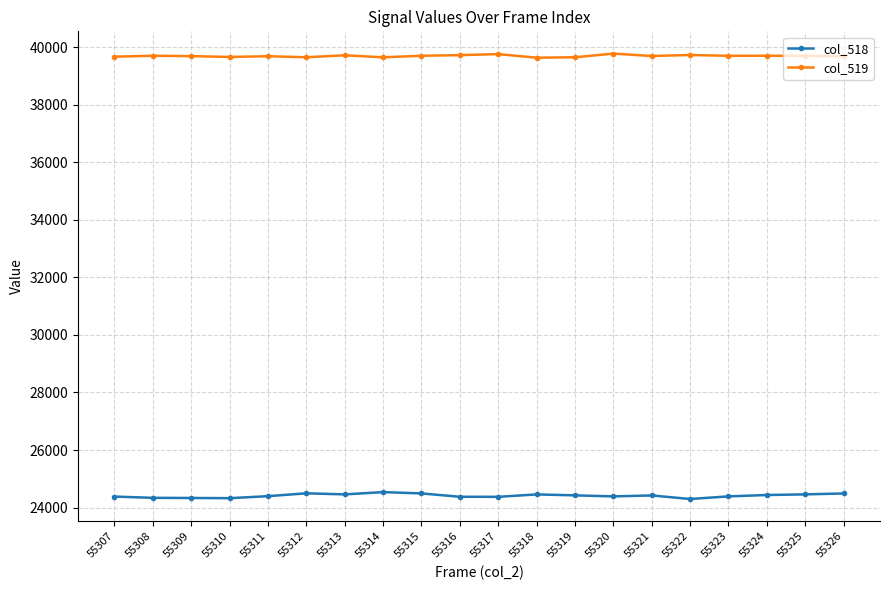

Rank the series by their average value, from highest to lowest.

col_519, col_518